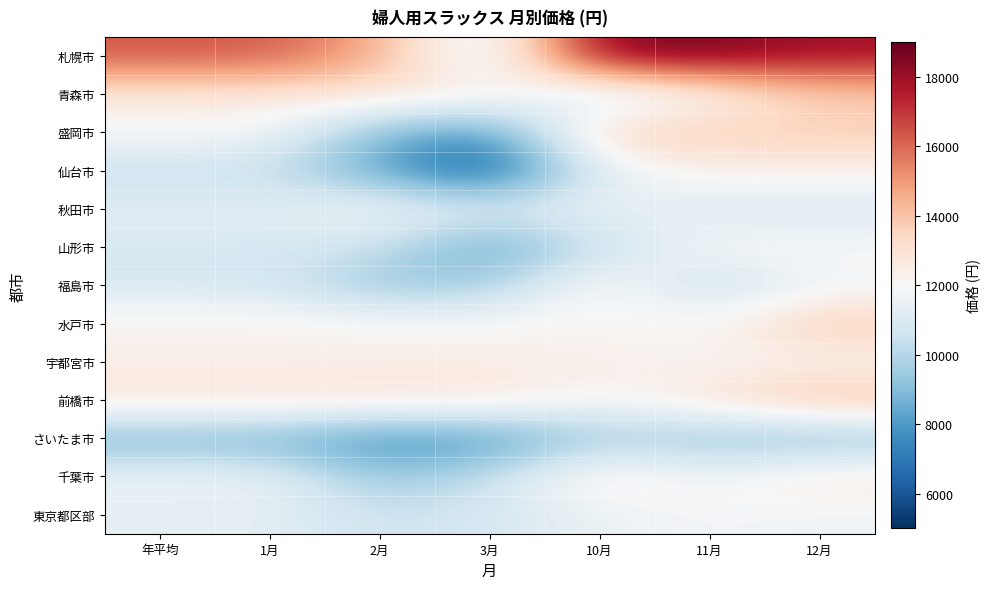

Count the number of categories in the chart.

7